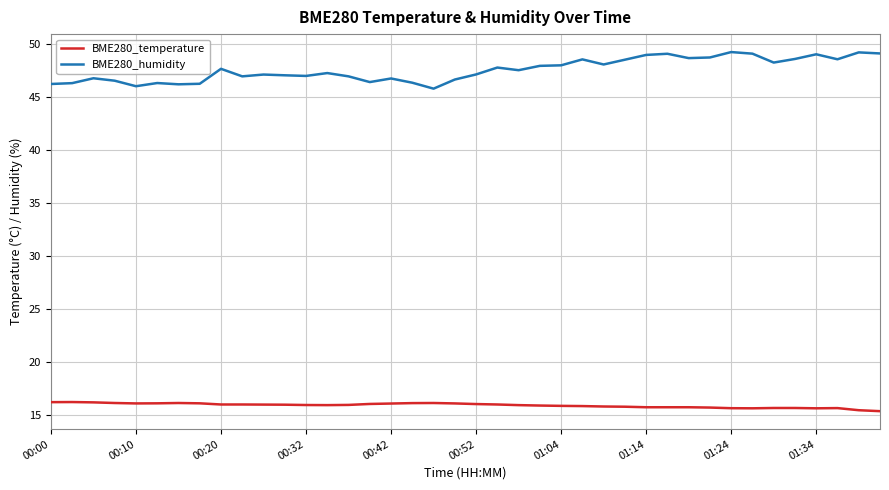

List the series in order of their peak value, lowest first.

BME280_temperature, BME280_humidity